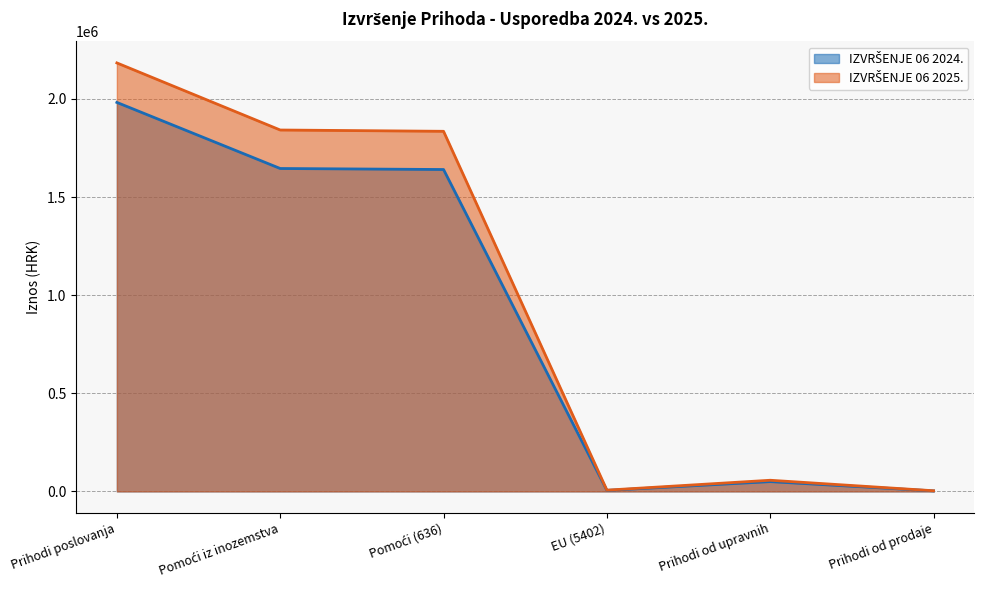

Which category has the lowest value in the IZVRŠENJE 06 2024. series?

Prihodi od prodaje